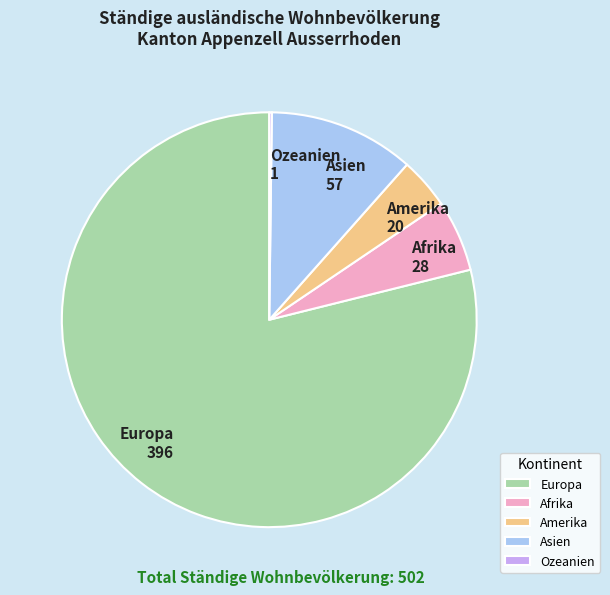

What is the ratio of the value at Amerika to the value at Asien?

0.4